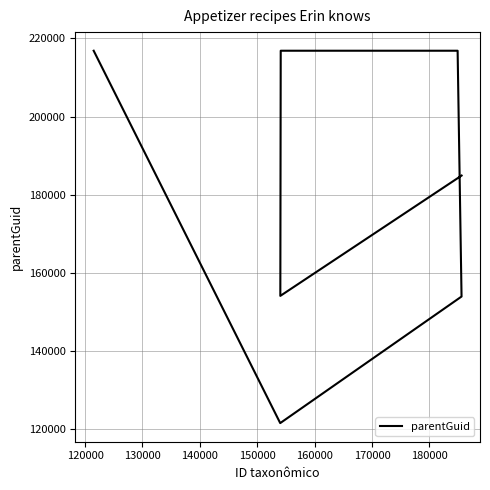

How many interior local valleys (lower than both neighbors) does the data have?

2